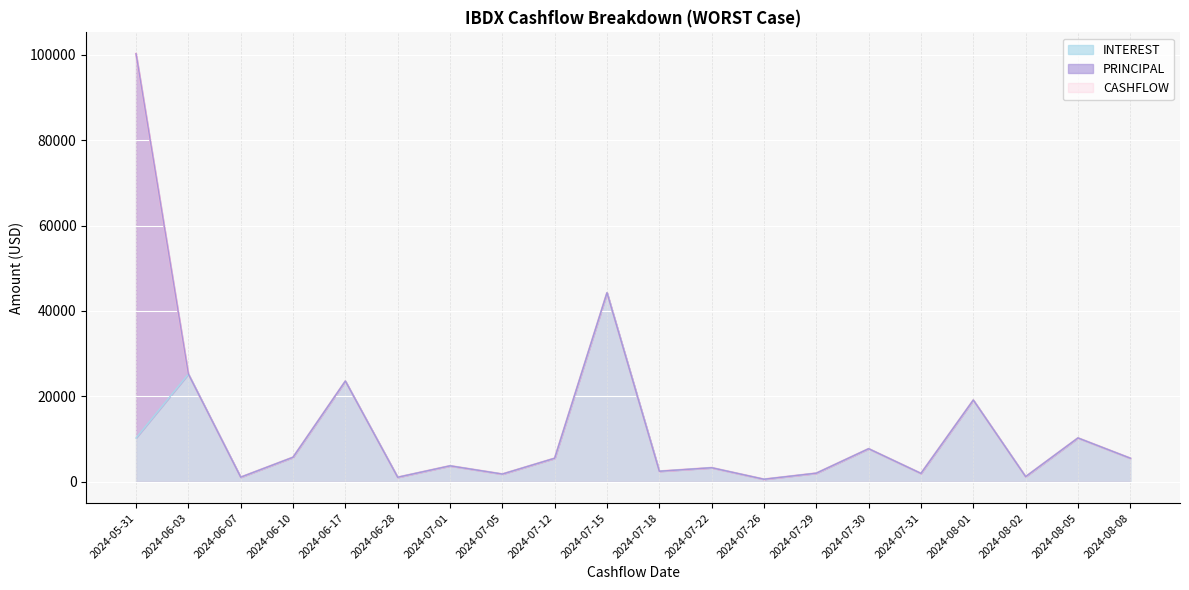

Where is the first local minimum for INTEREST?

2024-06-07